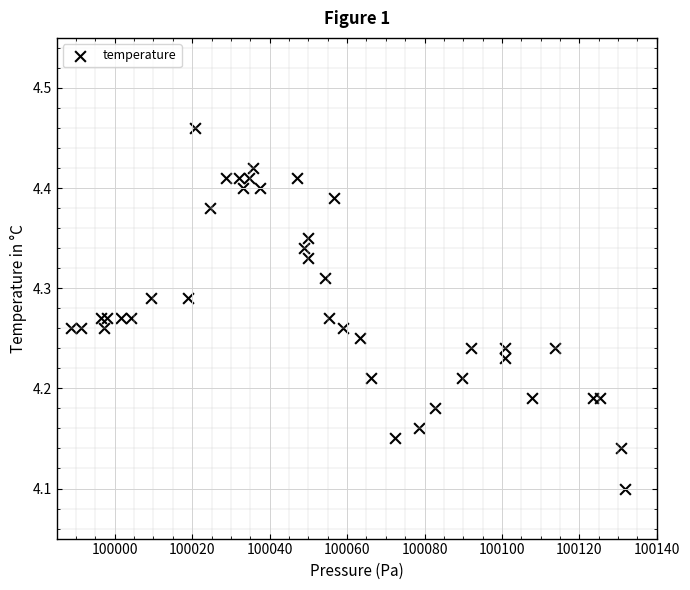

What is the range of Y values (max minus min)?

0.4